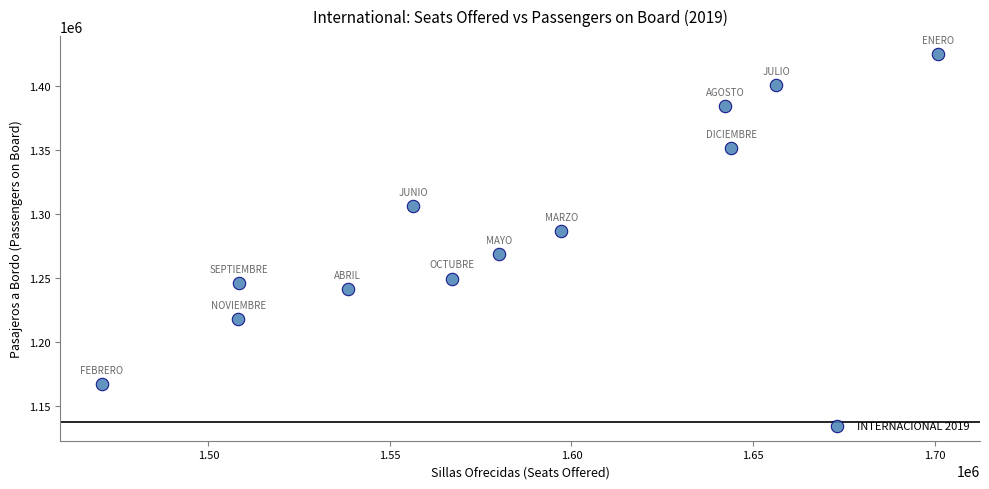

What is the average X value?

1580840